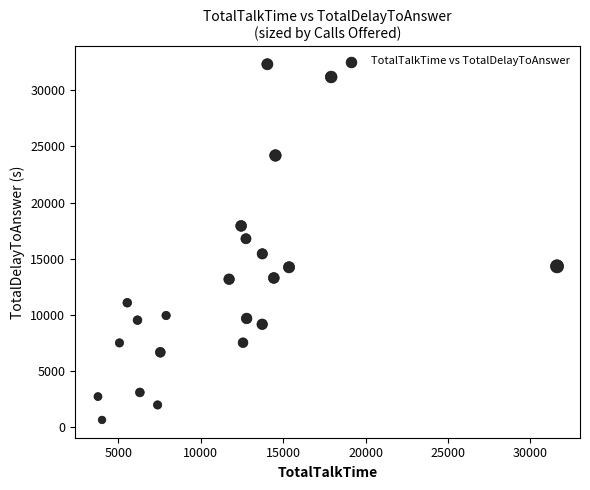

What is the range of Y values (max minus min)?

31713